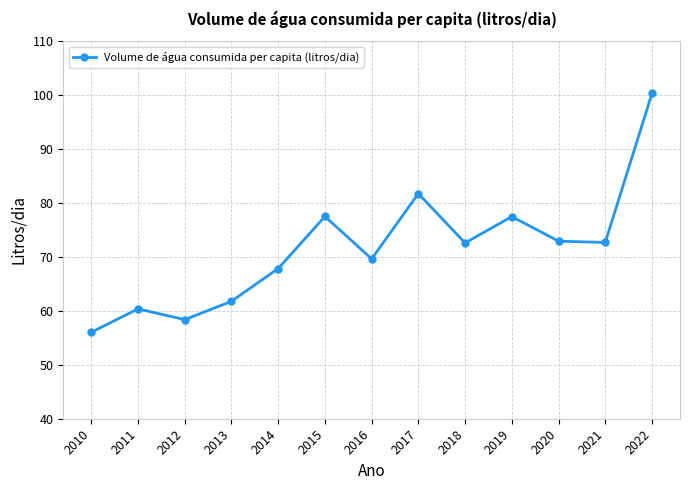

How many points are lower than both their immediate neighbors (excluding endpoints)?

4